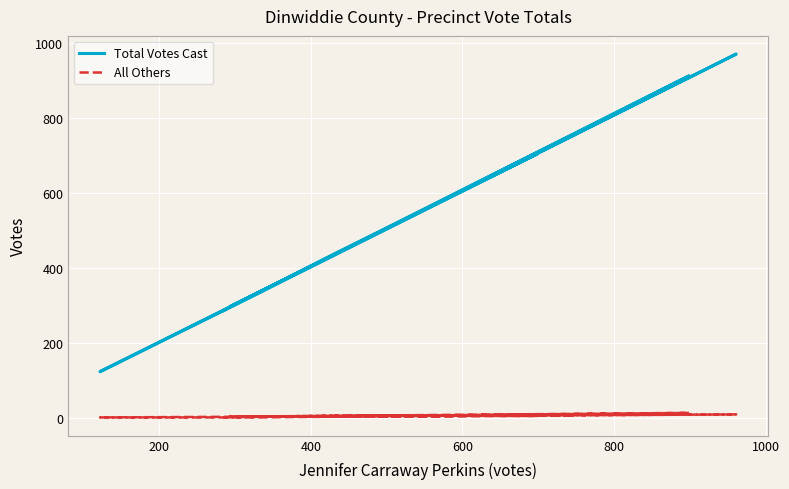

What is the average value of the Total Votes Cast series?

513